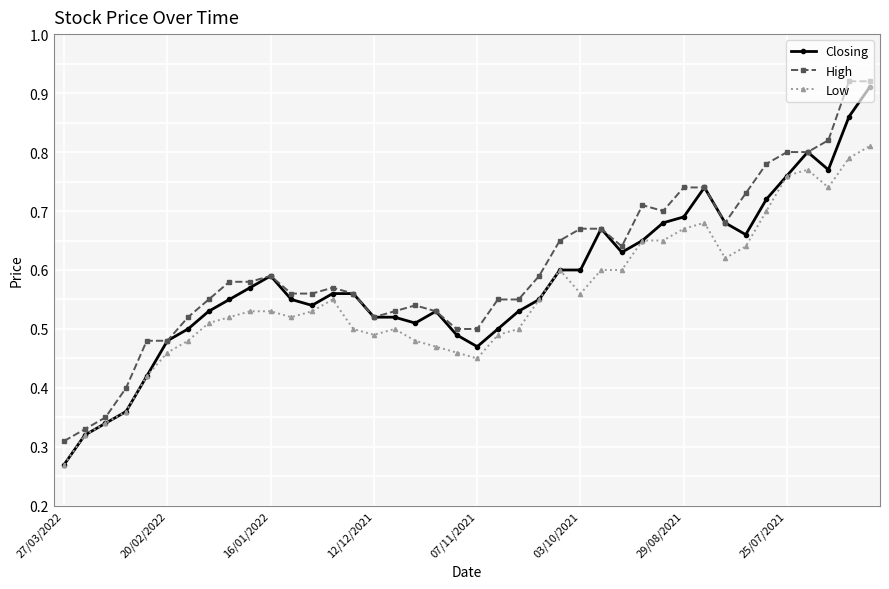

How many lines are shown in the chart?

3